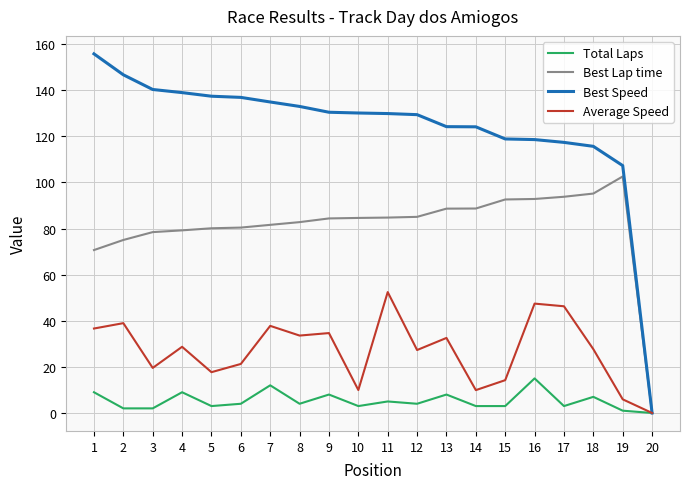

The value of Average Speed at 6 is 21.3. True or false?

True